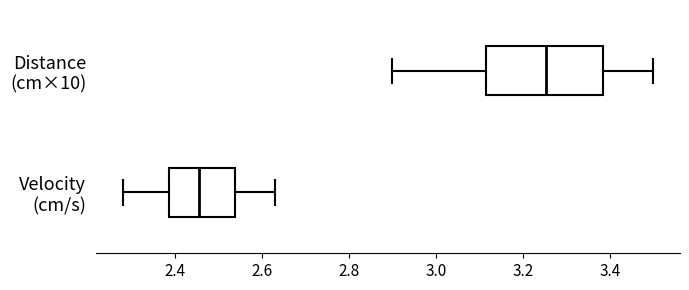

Reading bottom to top, transcribe this box plot: for each box, give where its median line is, the range the box spans, and where its two whiskers end, as read against the x-axis. The values are not printed on the chart, so give them approximately, as read against the axis.

Velocity (cm/s): median 2.46, box 2.38 to 2.54, whiskers 2.28 to 2.64
Distance (cm×10): median 3.26, box 3.12 to 3.38, whiskers 2.90 to 3.50